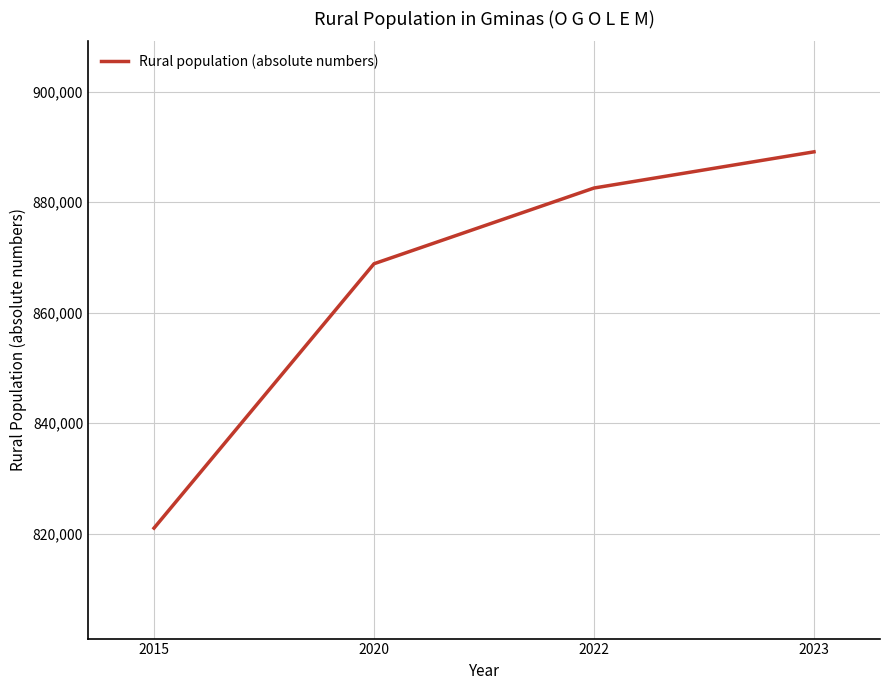

Does the chart have visible grid lines?

Yes